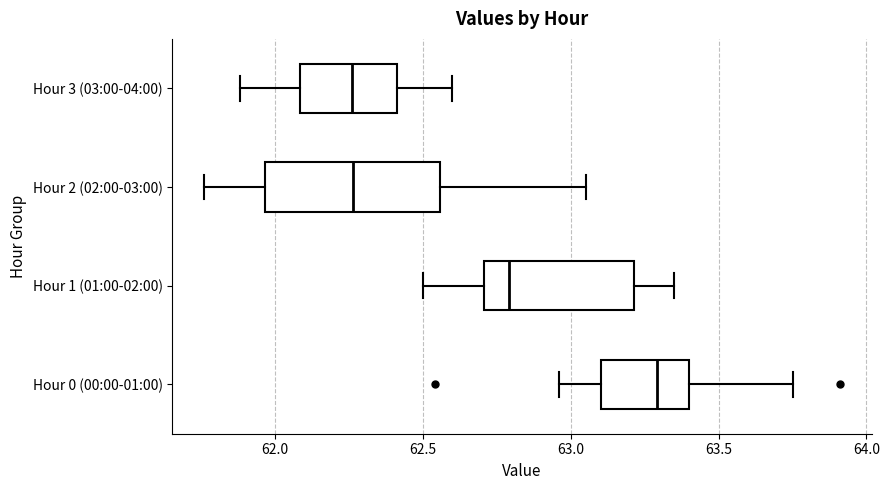

Comparing the boxes themselves (not the whiskers), which one is the widest?

Hour 2 (02:00-03:00)